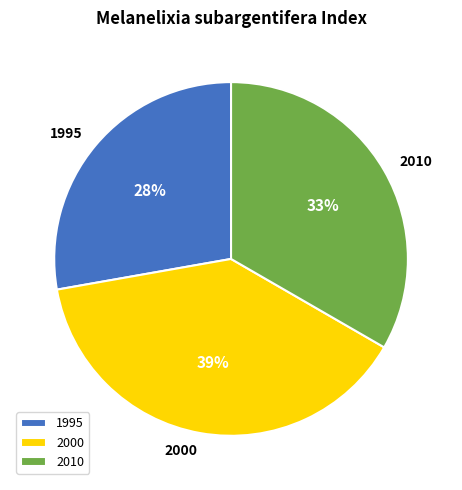

Rank the categories by value from lowest to highest.

1995, 2010, 2000